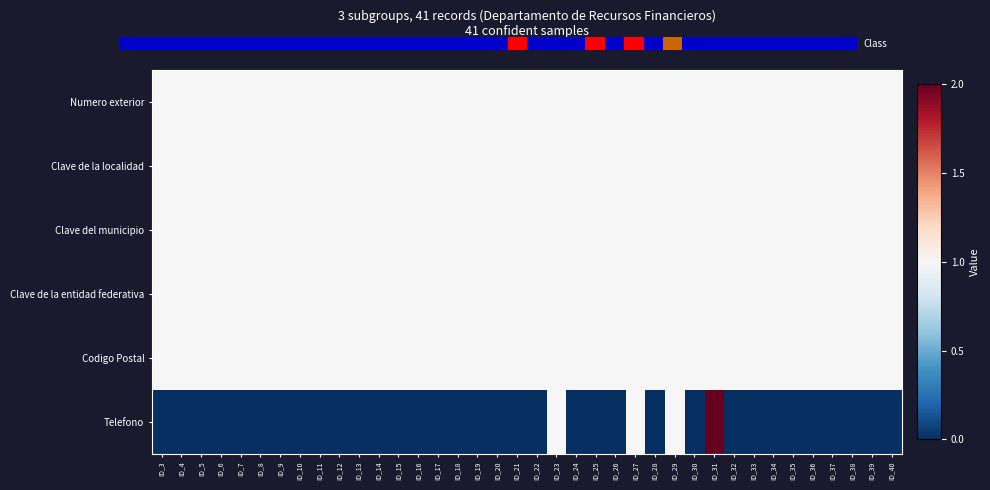

Reading left to right, list all the values displayed in this chart.

Numero exterior: ID_3=1	ID_4=1	ID_5=1	ID_6=1	ID_7=1	ID_8=1	ID_9=1	ID_10=1	ID_11=1	ID_12=1	ID_13=1	ID_14=1	ID_15=1	ID_16=1	ID_17=1	ID_18=1	ID_19=1	ID_20=1	ID_21=1	ID_22=1	ID_23=1	ID_24=1	ID_25=1	ID_26=1	ID_27=1	ID_28=1	ID_29=1	ID_30=1	ID_31=1	ID_32=1	ID_33=1	ID_34=1	ID_35=1	ID_36=1	ID_37=1	ID_38=1	ID_39=1	ID_40=1
Clave de la localidad: ID_3=1	ID_4=1	ID_5=1	ID_6=1	ID_7=1	ID_8=1	ID_9=1	ID_10=1	ID_11=1	ID_12=1	ID_13=1	ID_14=1	ID_15=1	ID_16=1	ID_17=1	ID_18=1	ID_19=1	ID_20=1	ID_21=1	ID_22=1	ID_23=1	ID_24=1	ID_25=1	ID_26=1	ID_27=1	ID_28=1	ID_29=1	ID_30=1	ID_31=1	ID_32=1	ID_33=1	ID_34=1	ID_35=1	ID_36=1	ID_37=1	ID_38=1	ID_39=1	ID_40=1
Clave del municipio: ID_3=1	ID_4=1	ID_5=1	ID_6=1	ID_7=1	ID_8=1	ID_9=1	ID_10=1	ID_11=1	ID_12=1	ID_13=1	ID_14=1	ID_15=1	ID_16=1	ID_17=1	ID_18=1	ID_19=1	ID_20=1	ID_21=1	ID_22=1	ID_23=1	ID_24=1	ID_25=1	ID_26=1	ID_27=1	ID_28=1	ID_29=1	ID_30=1	ID_31=1	ID_32=1	ID_33=1	ID_34=1	ID_35=1	ID_36=1	ID_37=1	ID_38=1	ID_39=1	ID_40=1
Clave de la entidad federativa: ID_3=1	ID_4=1	ID_5=1	ID_6=1	ID_7=1	ID_8=1	ID_9=1	ID_10=1	ID_11=1	ID_12=1	ID_13=1	ID_14=1	ID_15=1	ID_16=1	ID_17=1	ID_18=1	ID_19=1	ID_20=1	ID_21=1	ID_22=1	ID_23=1	ID_24=1	ID_25=1	ID_26=1	ID_27=1	ID_28=1	ID_29=1	ID_30=1	ID_31=1	ID_32=1	ID_33=1	ID_34=1	ID_35=1	ID_36=1	ID_37=1	ID_38=1	ID_39=1	ID_40=1
Codigo Postal: ID_3=1	ID_4=1	ID_5=1	ID_6=1	ID_7=1	ID_8=1	ID_9=1	ID_10=1	ID_11=1	ID_12=1	ID_13=1	ID_14=1	ID_15=1	ID_16=1	ID_17=1	ID_18=1	ID_19=1	ID_20=1	ID_21=1	ID_22=1	ID_23=1	ID_24=1	ID_25=1	ID_26=1	ID_27=1	ID_28=1	ID_29=1	ID_30=1	ID_31=1	ID_32=1	ID_33=1	ID_34=1	ID_35=1	ID_36=1	ID_37=1	ID_38=1	ID_39=1	ID_40=1
Telefono: ID_3=0	ID_4=0	ID_5=0	ID_6=0	ID_7=0	ID_8=0	ID_9=0	ID_10=0	ID_11=0	ID_12=0	ID_13=0	ID_14=0	ID_15=0	ID_16=0	ID_17=0	ID_18=0	ID_19=0	ID_20=0	ID_21=0	ID_22=0	ID_23=1	ID_24=0	ID_25=0	ID_26=0	ID_27=1	ID_28=0	ID_29=1	ID_30=0	ID_31=2	ID_32=0	ID_33=0	ID_34=0	ID_35=0	ID_36=0	ID_37=0	ID_38=0	ID_39=0	ID_40=0